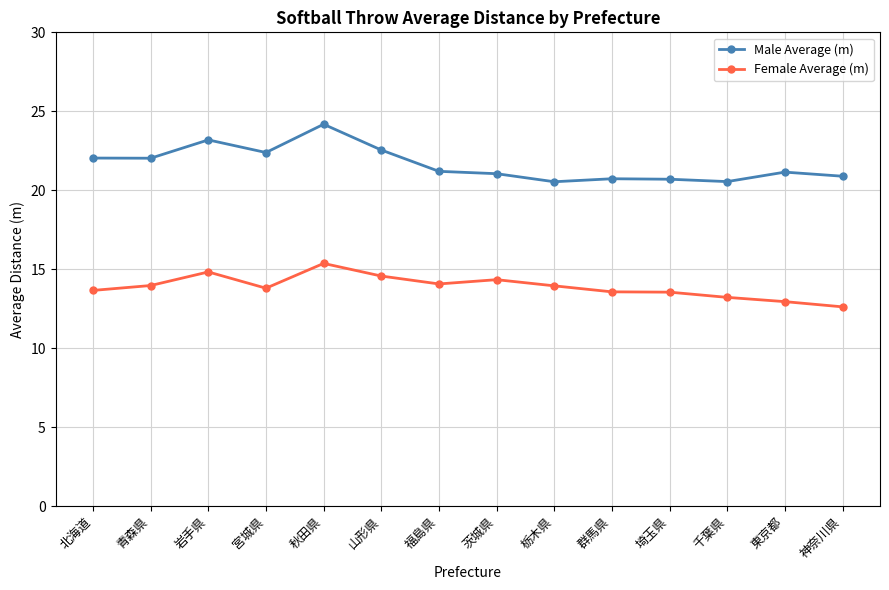

How many lines are shown in the chart?

2